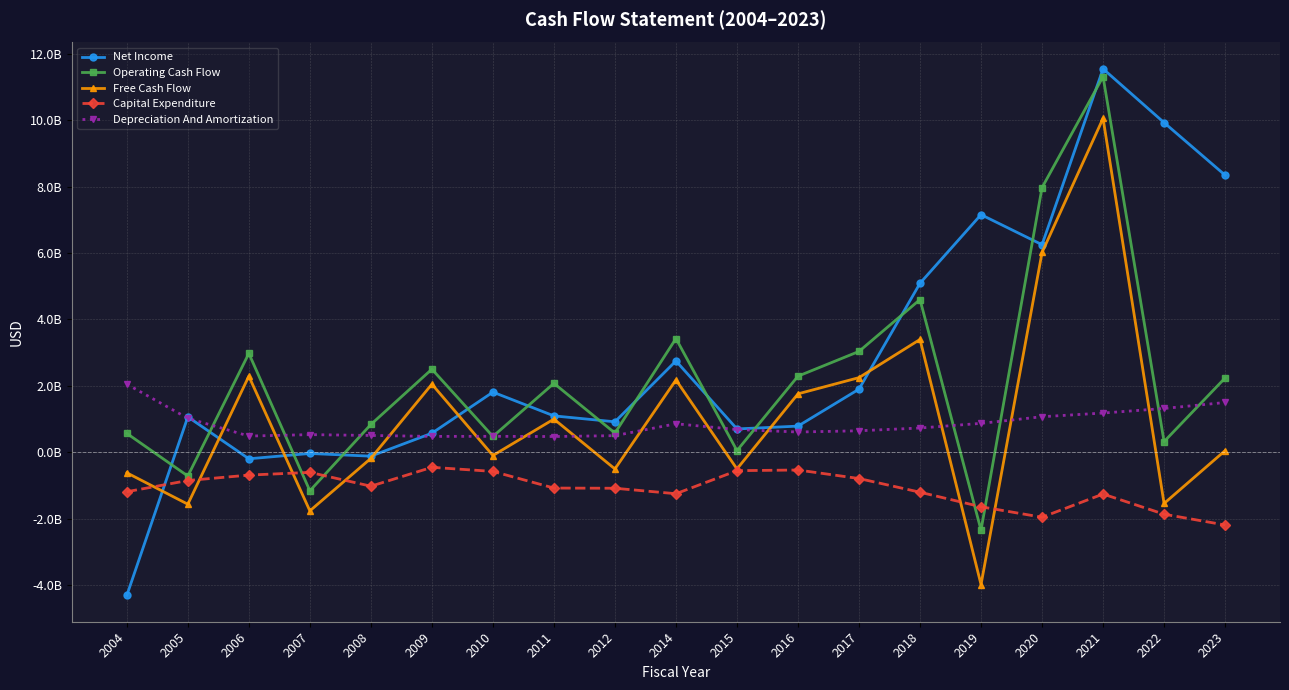

What is the difference between the Free Cash Flow values at 2011 and 2019?

4984100000